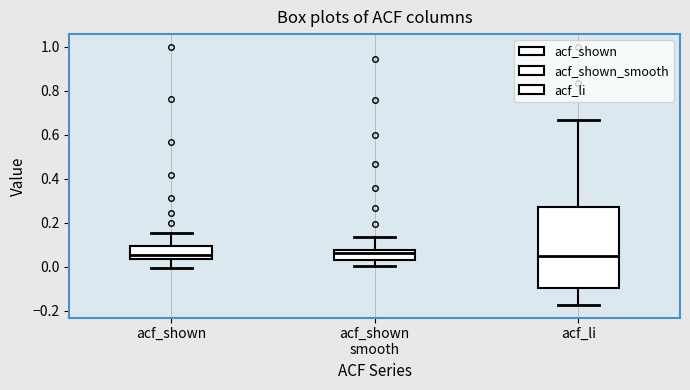

Reading left to right, transcribe this box plot: for each box, give where its median line is, the range the box spans, and where its two whiskers end, as read against the y-axis. The values are not printed on the chart, so give them approximately, as read against the axis.

acf_shown: median 0.06, box 0.04 to 0.10, whiskers 0.00 to 0.16
acf_shown smooth: median 0.06, box 0.02 to 0.08, whiskers 0.00 to 0.14
acf_li: median 0.04, box -0.10 to 0.28, whiskers -0.18 to 0.66